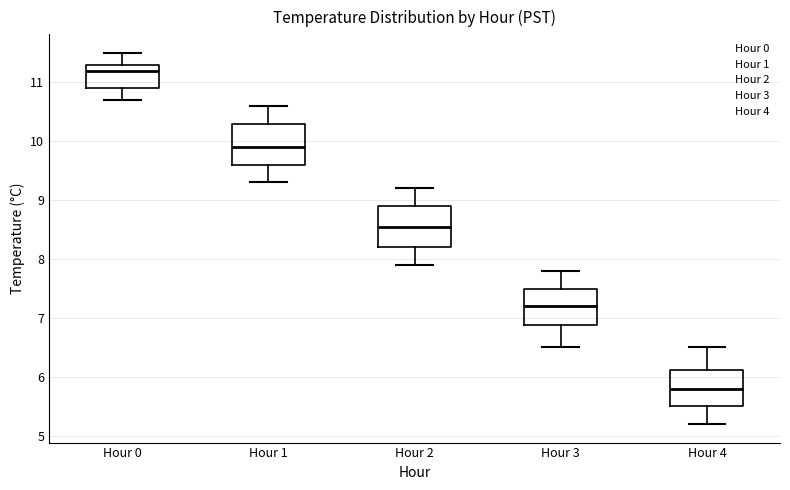

Where is the lower edge of the box for Hour 1 on the y-axis? The values are not printed on the chart, so give them approximately, as read against the axis.

9.6